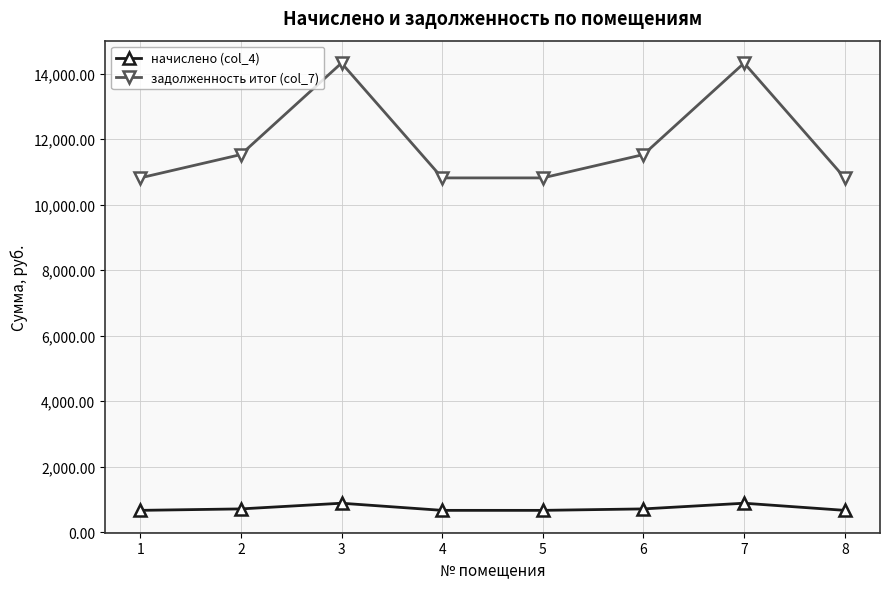

Is it true that начислено (col_4) equals 889.6 at 7?

True